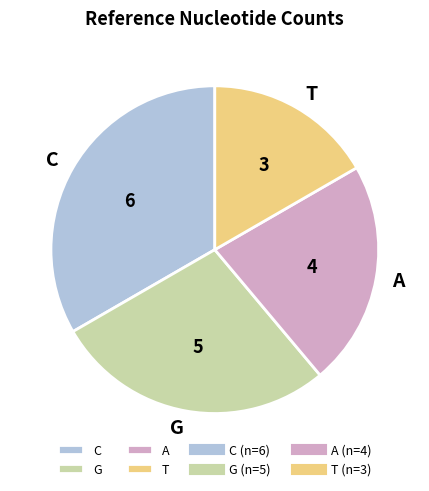

Rank the categories by value from highest to lowest.

C, G, A, T